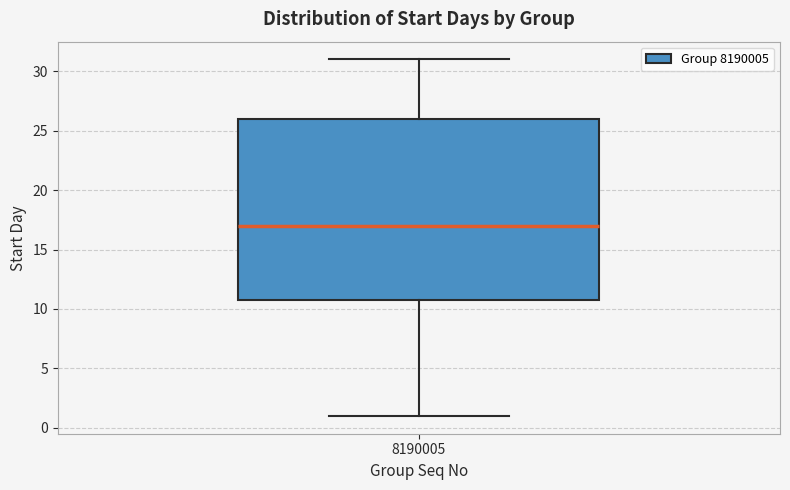

Transcribe this box plot: give where the median line is, the range the box spans, and where the two whiskers end, as read against the y-axis. The values are not printed on the chart, so give them approximately, as read against the axis.

median 17, box 11 to 26, whiskers 1 to 31